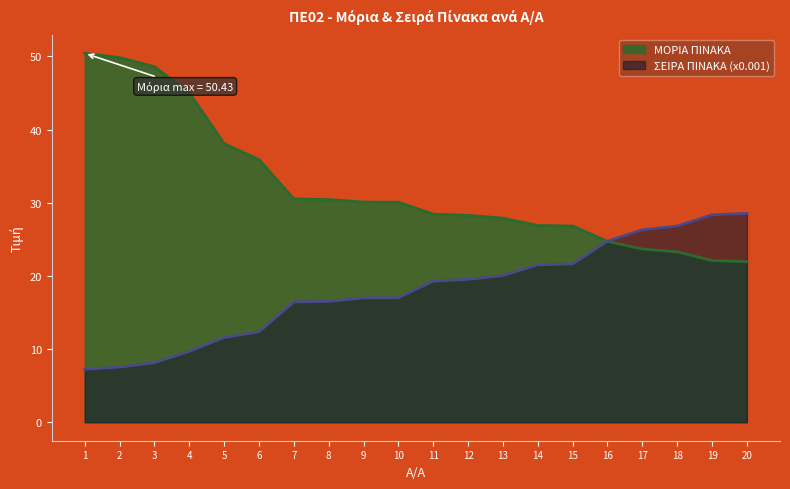

True or false: ΜΟΡΙΑ ΠΙΝΑΚΑ has a value of 28.3 at 12.

True